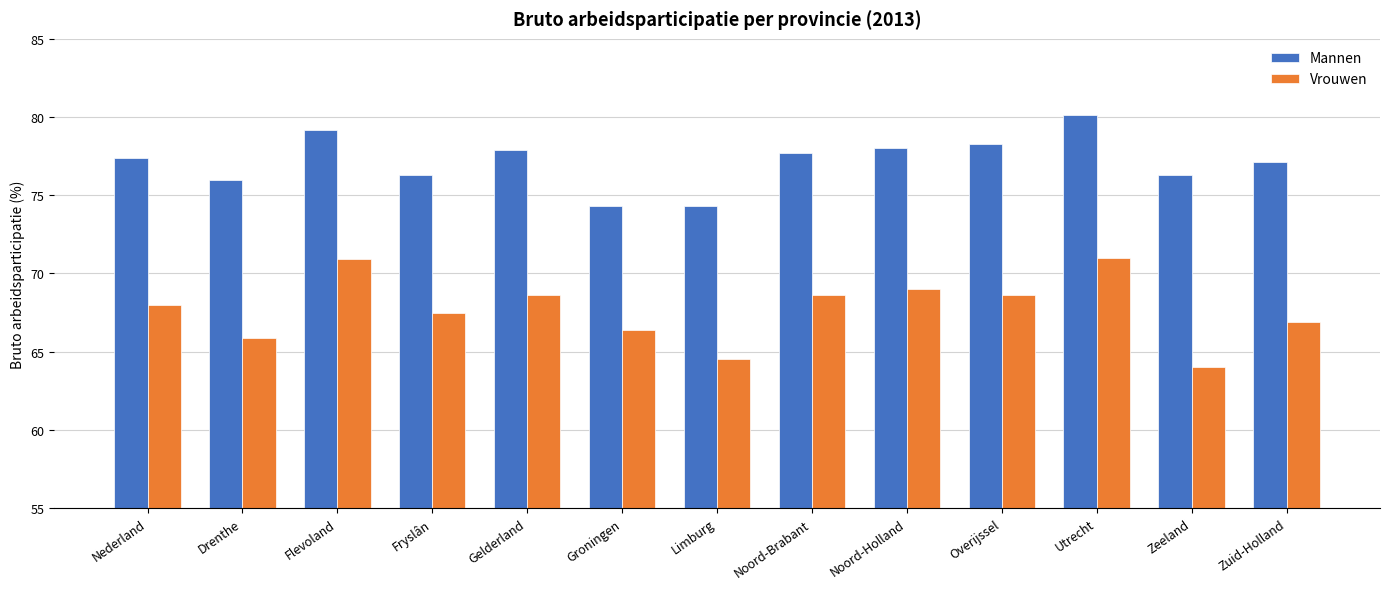

What is the minimum value for Vrouwen?

64.0